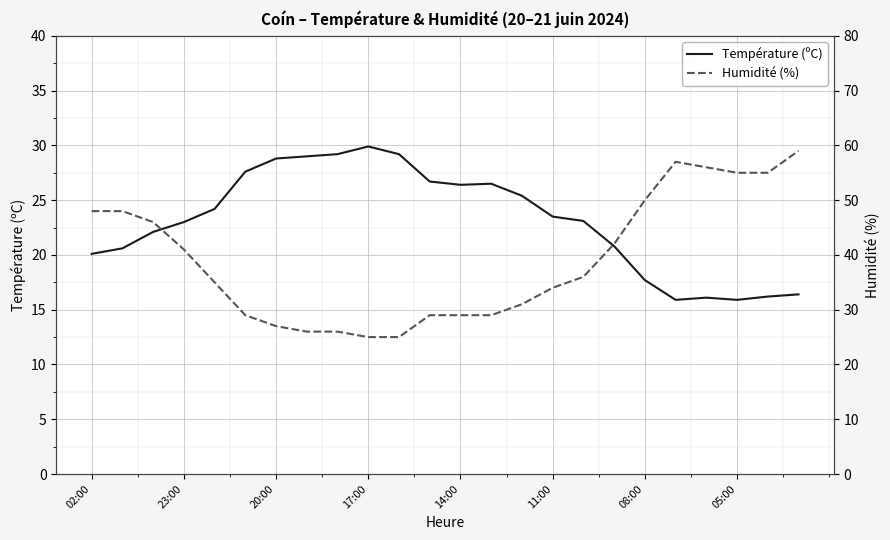

How many interior local valleys does the Température (ºC) series have?

3